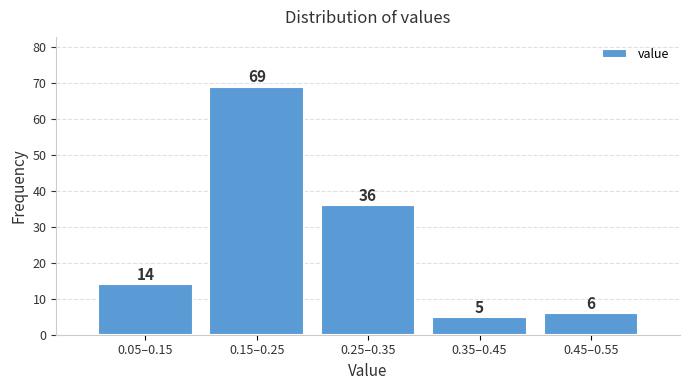

Reading left to right, what are all the values shown in this chart?

0.05–0.15=14	0.15–0.25=69	0.25–0.35=36	0.35–0.45=5	0.45–0.55=6